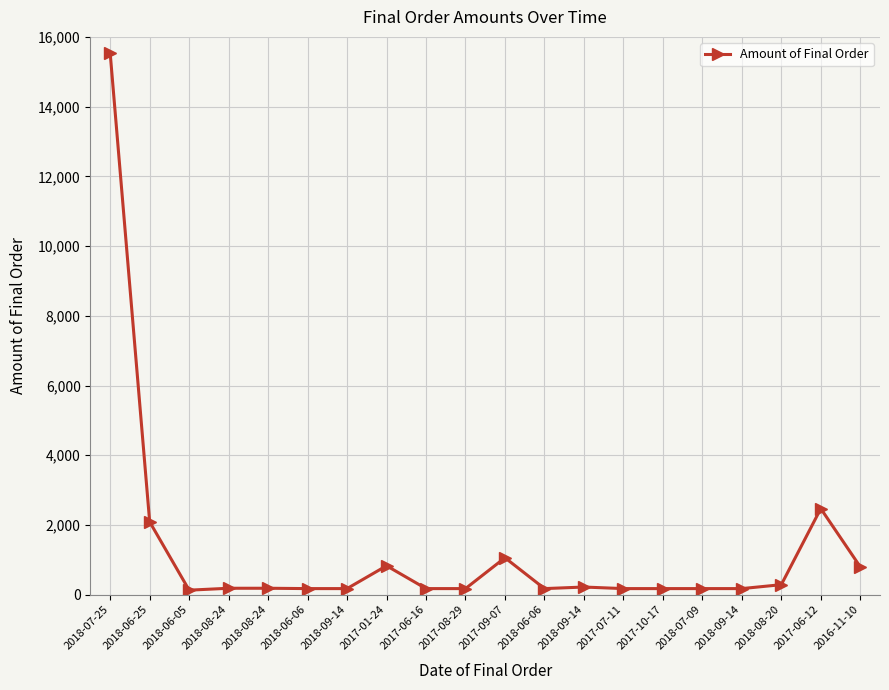

Count the number of categories in the chart.

20